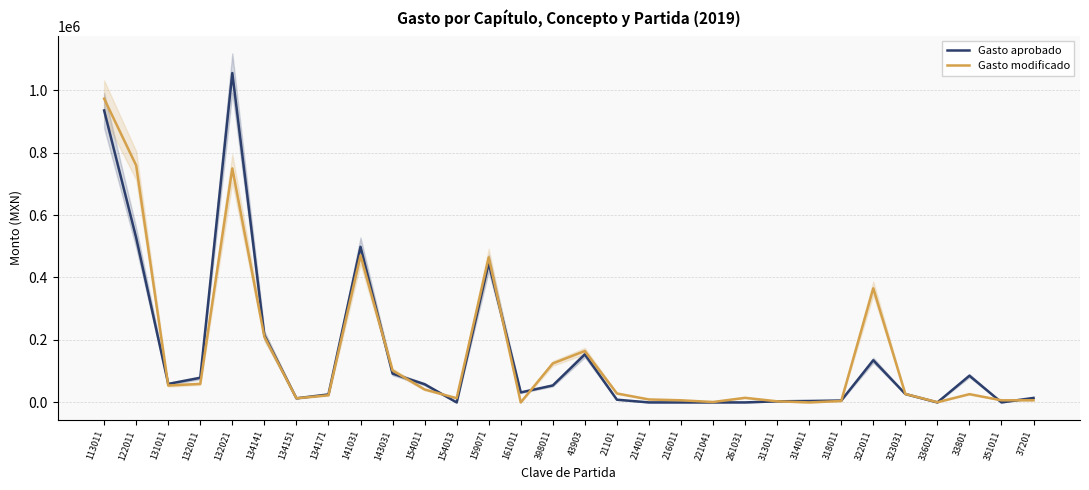

Where does the Gasto modificado series first go above 26999?

113011